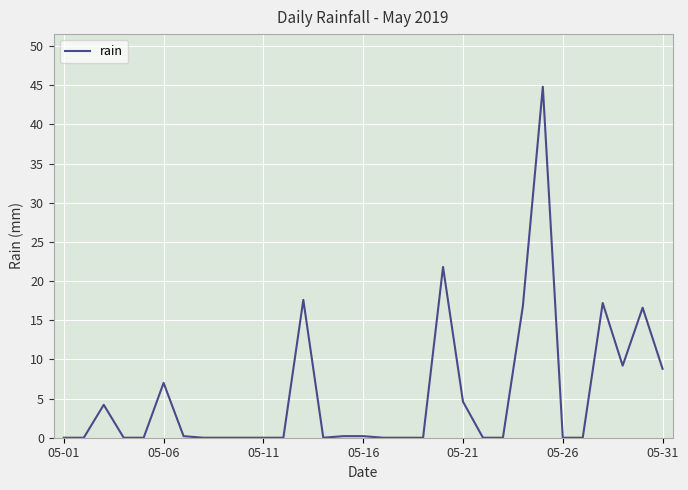

What is the greatest value displayed?

44.8